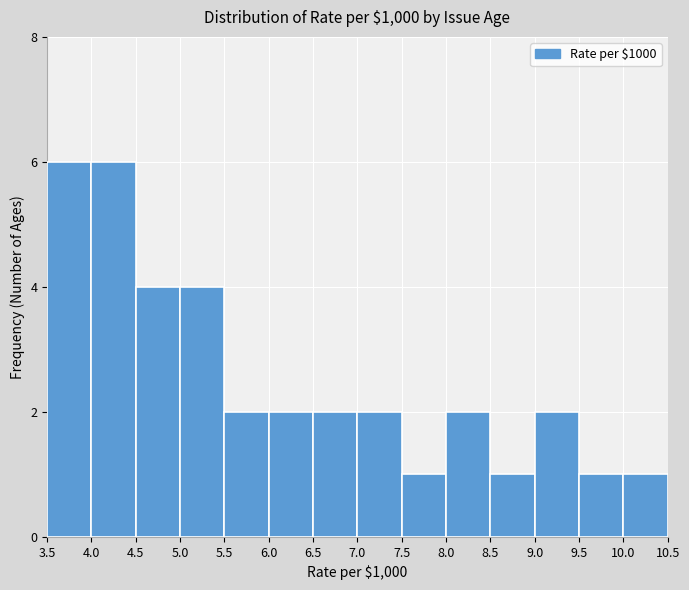

Reading left to right, transcribe this chart: for each bar, give the range it covers on the x-axis and its height. The values are not printed on the chart, so give them approximately, as read against the axis.

3.5 to 4.0: 6
4.0 to 4.5: 6
4.5 to 5.0: 4
5.0 to 5.5: 4
5.5 to 6.0: 2
6.0 to 6.5: 2
6.5 to 7.0: 2
7.0 to 7.5: 2
7.5 to 8.0: 1
8.0 to 8.5: 2
8.5 to 9.0: 1
9.0 to 9.5: 2
9.5 to 10.0: 1
10.0 to 10.5: 1